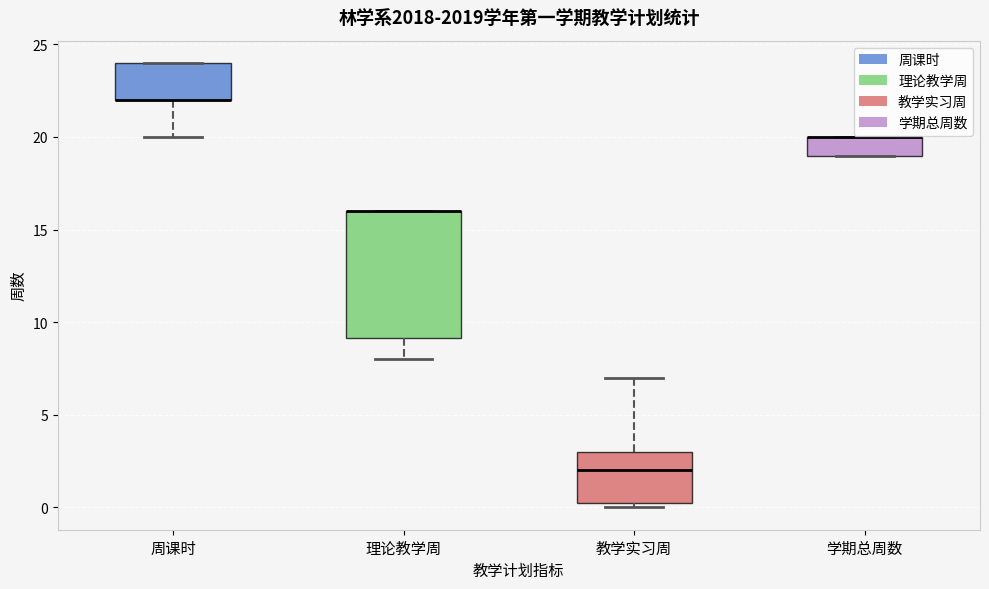

Where is the upper edge of the box for 周课时 on the y-axis? The values are not printed on the chart, so give them approximately, as read against the axis.

24.0